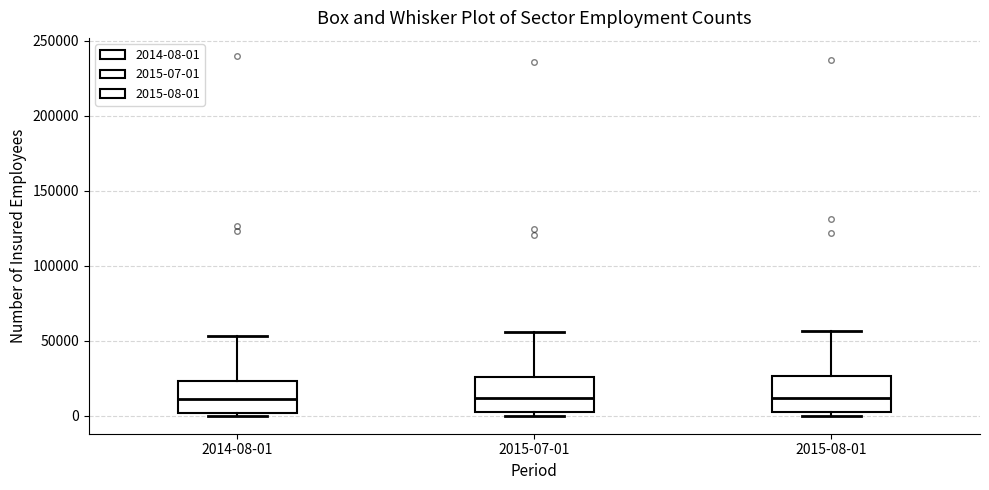

Reading left to right, transcribe this box plot: for each box, give where its median line is, the range the box spans, and where its two whiskers end, as read against the y-axis. The values are not printed on the chart, so give them approximately, as read against the axis.

2014-08-01: median 10000, box 0 to 25000, whiskers 0 (just below the box's lower edge) to 55000
2015-07-01: median 10000, box 0 to 25000, whiskers 0 (just below the box's lower edge) to 55000
2015-08-01: median 10000, box 5000 to 25000, whiskers 0 to 55000